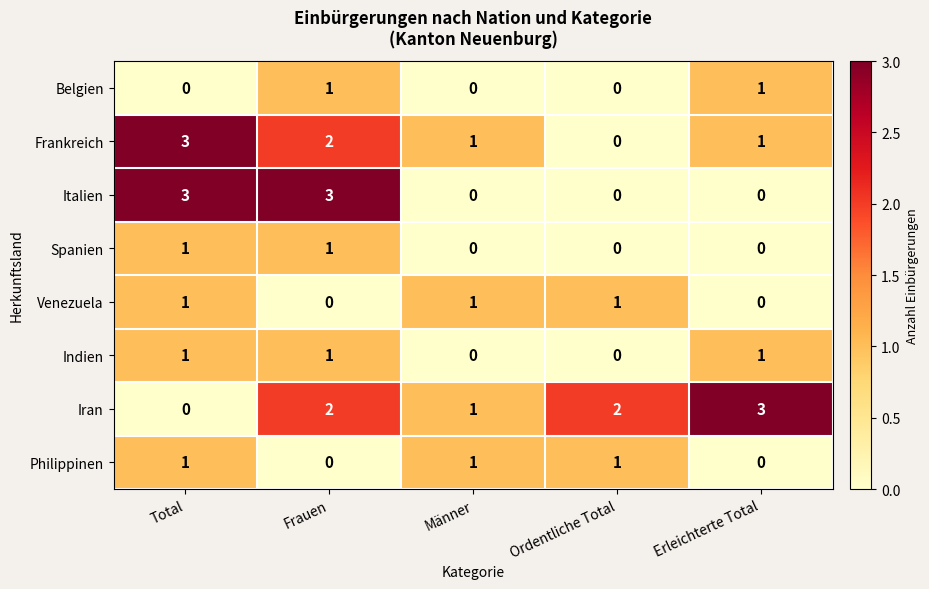

What is the greatest value displayed?

3